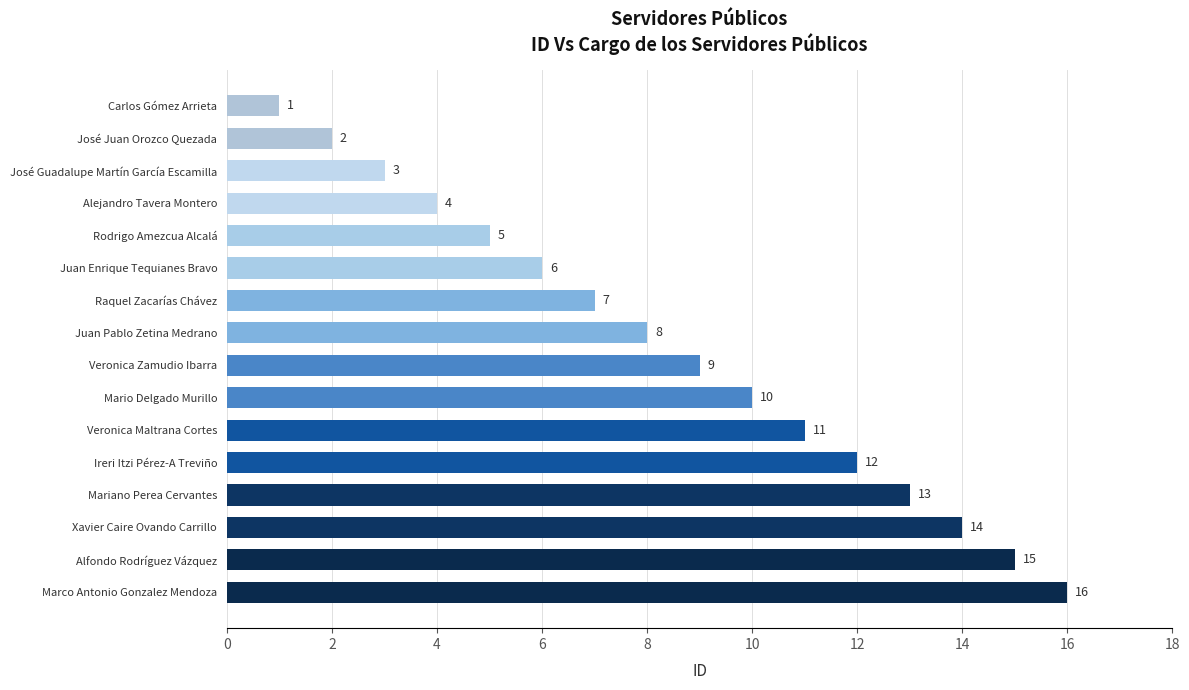

What is the difference between the maximum and second lowest values?

14